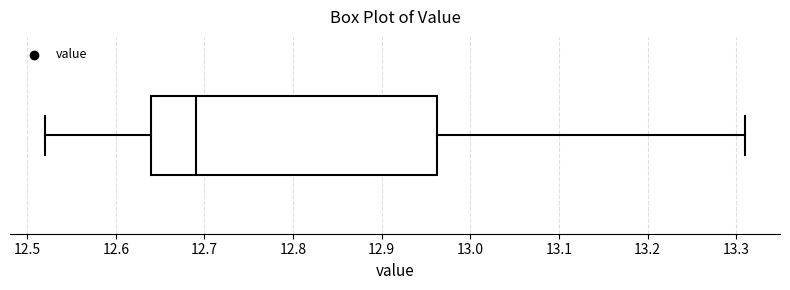

Read this box plot against the x-axis: the position of the median line, the range covered by the box, and the ends of both whiskers. The values are not printed on the chart, so give them approximately, as read against the axis.

median 12.69, box 12.64 to 12.96, whiskers 12.52 to 13.31